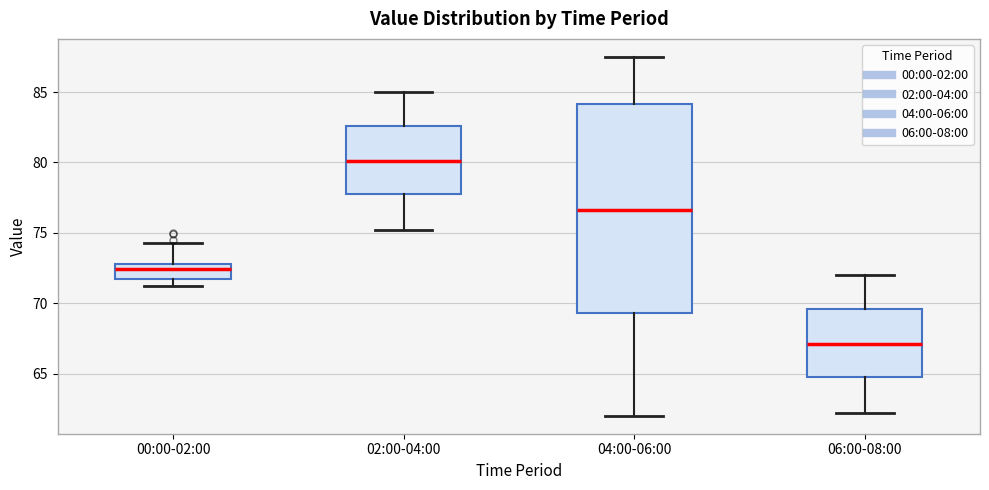

Which box's median line is the lowest?

06:00-08:00